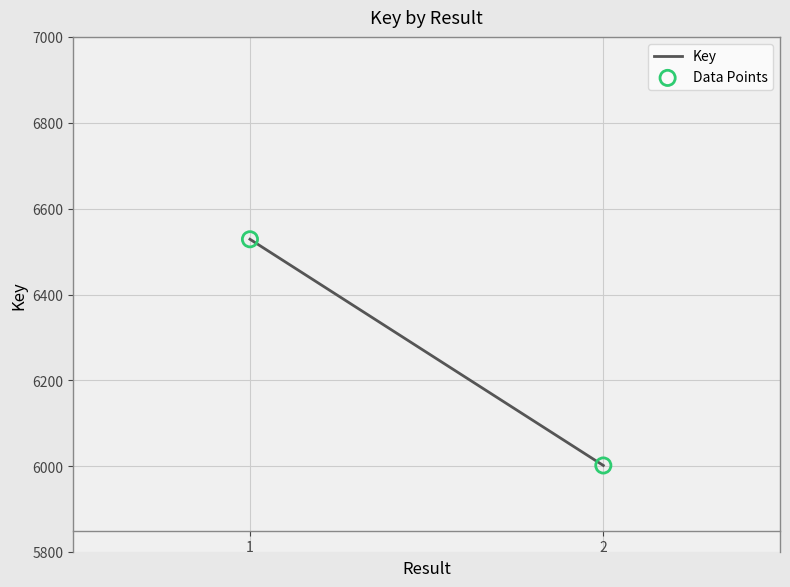

What is the average Y value?

6266